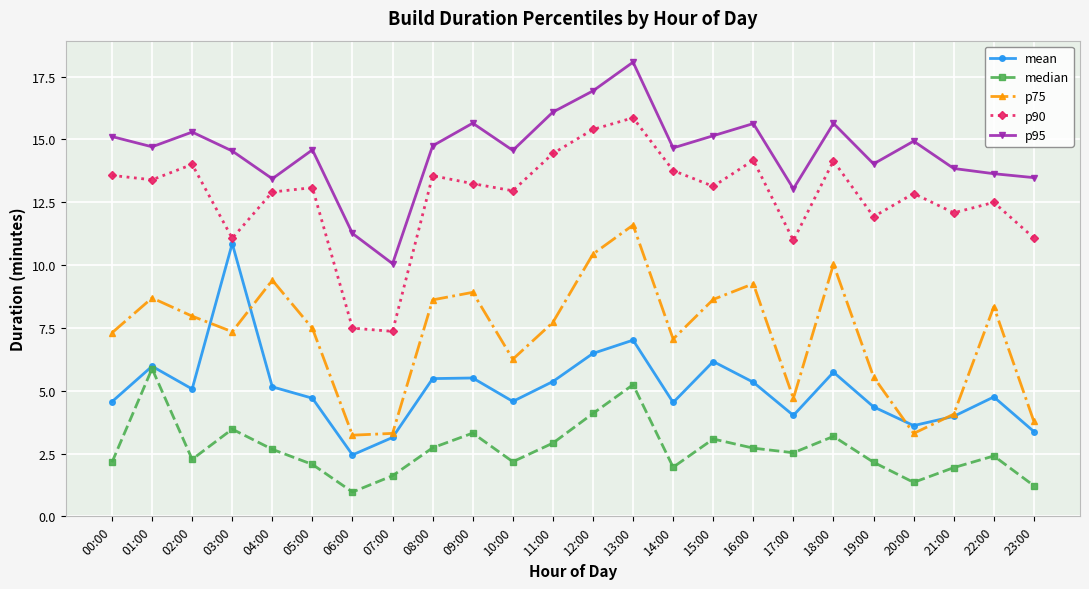

True or false: mean and p95 cross at least once.

False